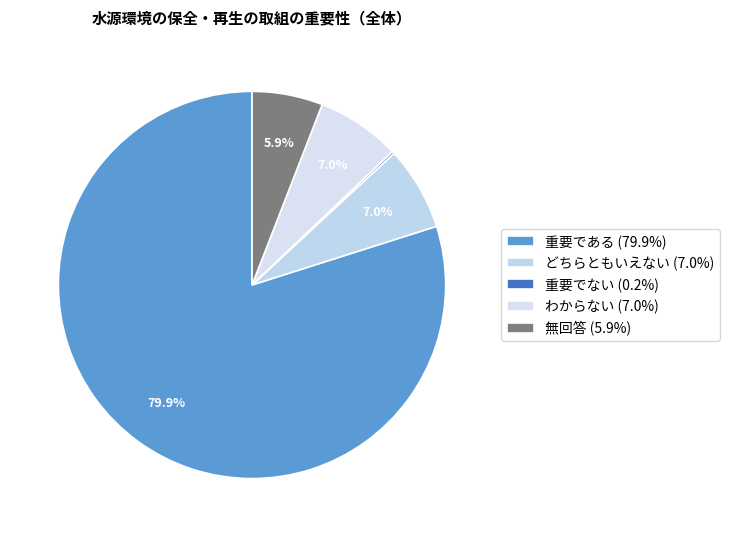

What is the majority slice?

重要である